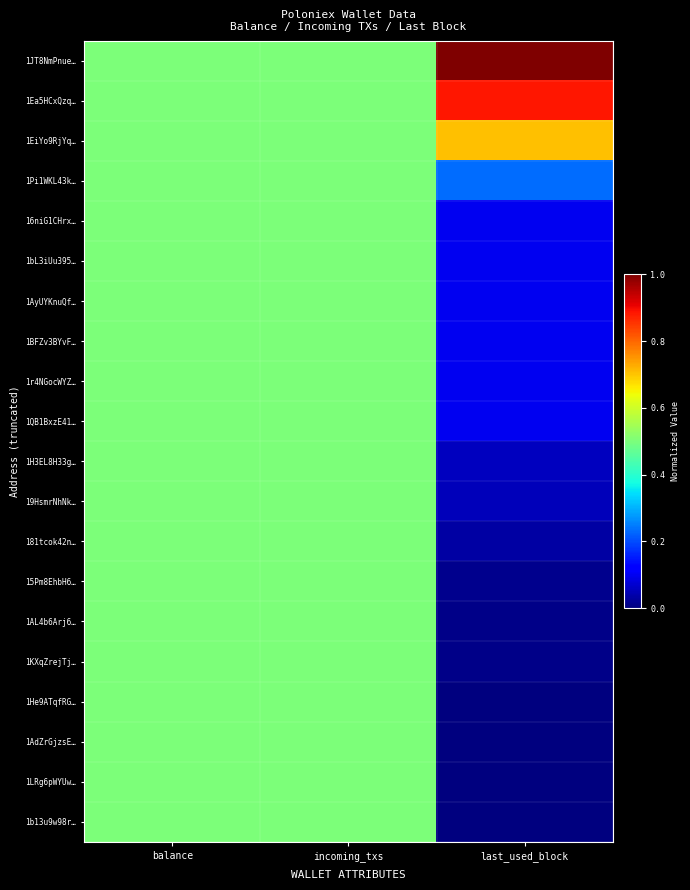

Which category has the highest value across all series?

last_used_block